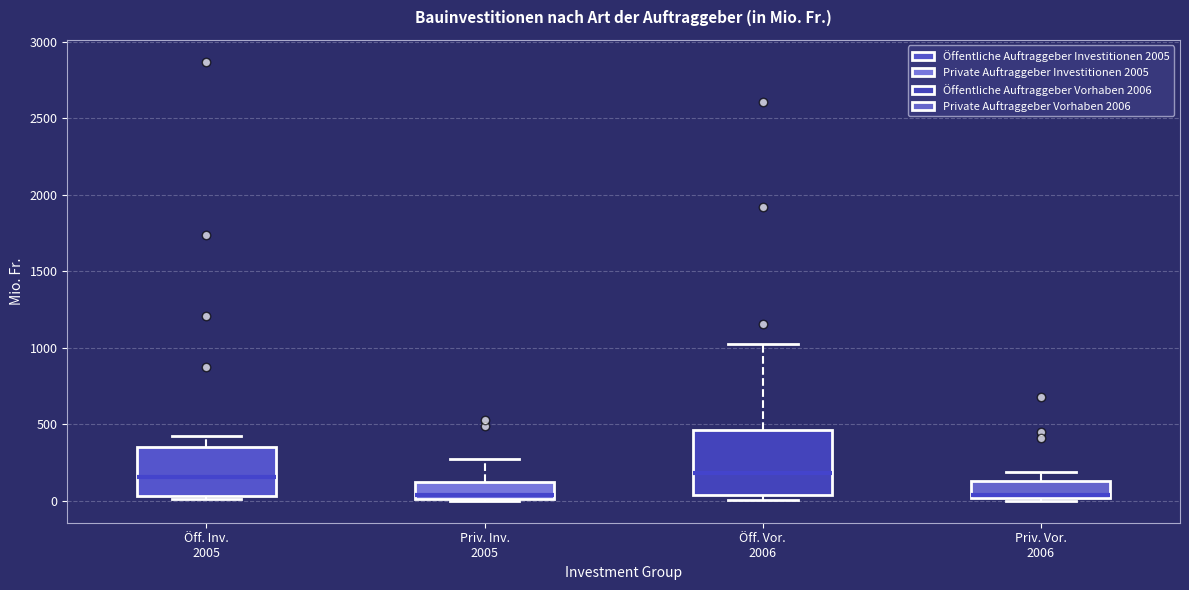

Where does the median line of the box for Öff. Inv. 2005 sit on the y-axis? The values are not printed on the chart, so give them approximately, as read against the axis.

150